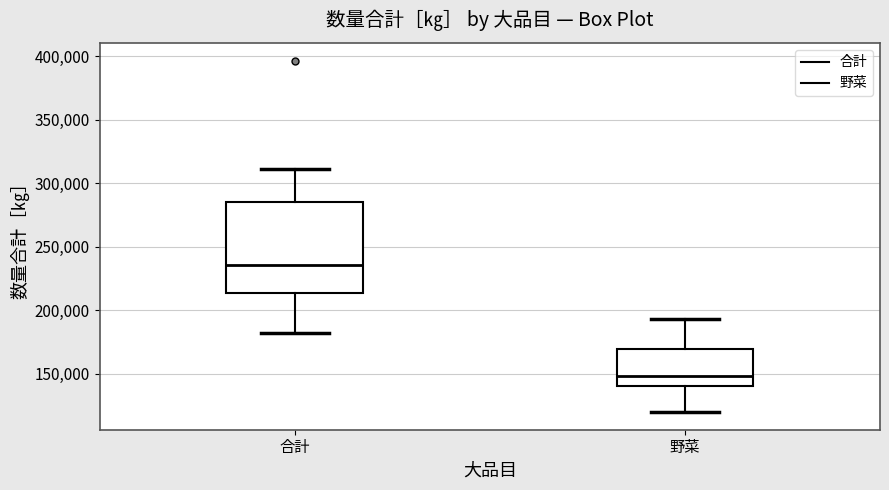

Where is the upper edge of the box for 野菜 on the y-axis? The values are not printed on the chart, so give them approximately, as read against the axis.

170000